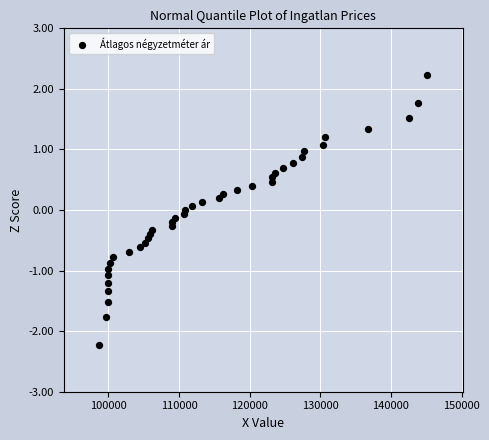

What is the range of X values (max minus min)?

46465.0